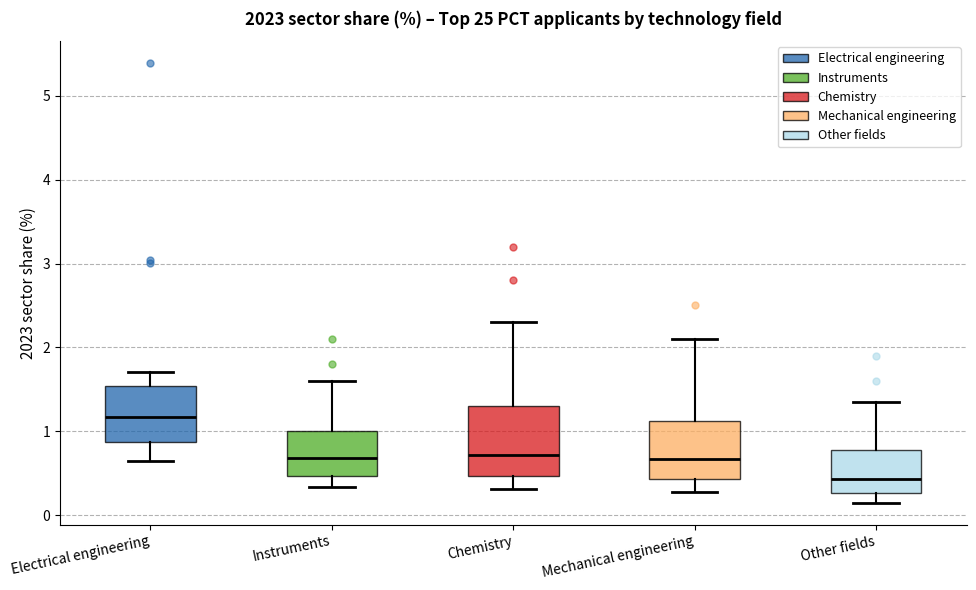

Reading left to right, transcribe this box plot: for each box, give where its median line is, the range the box spans, and where its two whiskers end, as read against the y-axis. The values are not printed on the chart, so give them approximately, as read against the axis.

Electrical engineering: median 1.2, box 0.9 to 1.5, whiskers 0.6 to 1.7
Instruments: median 0.7, box 0.5 to 1.0, whiskers 0.3 to 1.6
Chemistry: median 0.7, box 0.5 to 1.3, whiskers 0.3 to 2.3
Mechanical engineering: median 0.7, box 0.4 to 1.1, whiskers 0.3 to 2.1
Other fields: median 0.4, box 0.3 to 0.8, whiskers 0.2 to 1.4